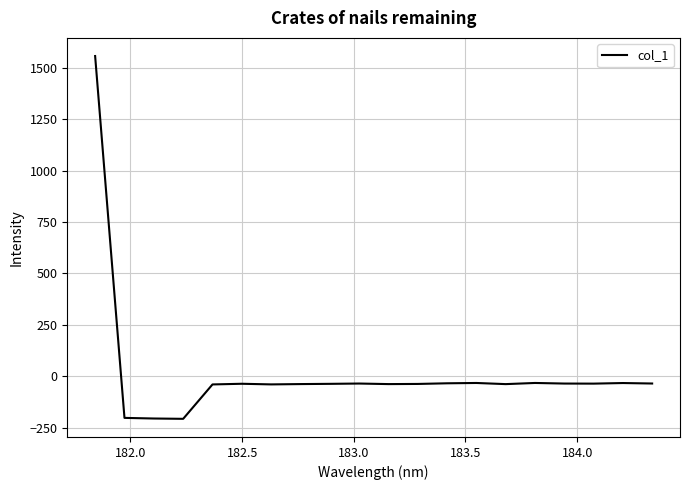

What is the sum of all values?

372.6